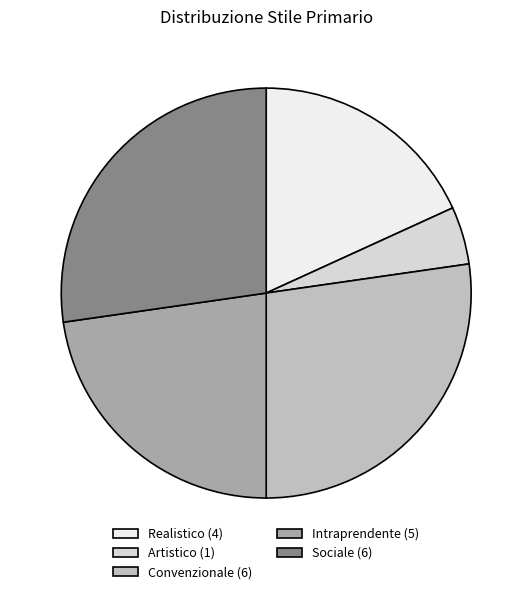

Which has a higher value, Convenzionale (6) or Intraprendente (5)?

Convenzionale (6)